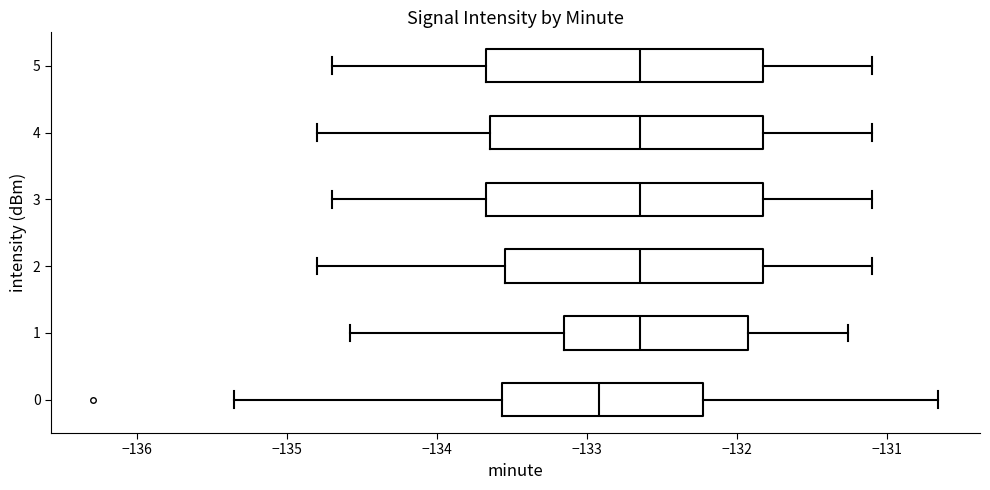

Reading bottom to top, read every box against the x-axis: the position of its median line, the range the box covers, and the ends of its whiskers. The values are not printed on the chart, so give them approximately, as read against the axis.

0: median -132.9, box -133.6 to -132.2, whiskers -135.4 to -130.7
1: median -132.6, box -133.2 to -131.9, whiskers -134.6 to -131.3
2: median -132.6, box -133.5 to -131.8, whiskers -134.8 to -131.1
3: median -132.6, box -133.7 to -131.8, whiskers -134.7 to -131.1
4: median -132.6, box -133.6 to -131.8, whiskers -134.8 to -131.1
5: median -132.6, box -133.7 to -131.8, whiskers -134.7 to -131.1